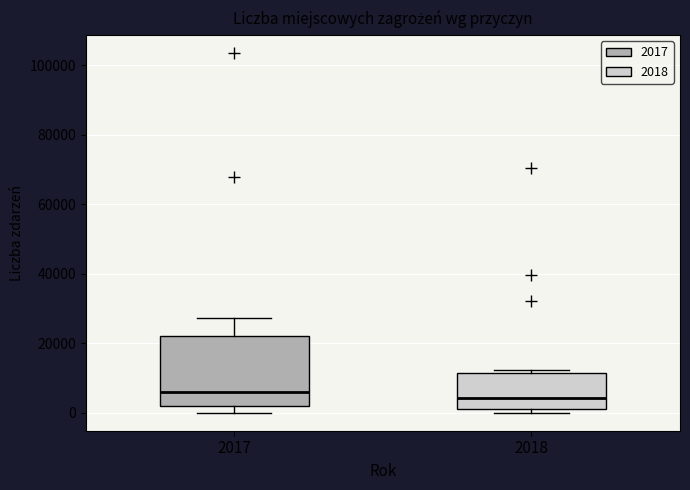

Comparing the boxes themselves (not the whiskers), which one is the tallest?

2017